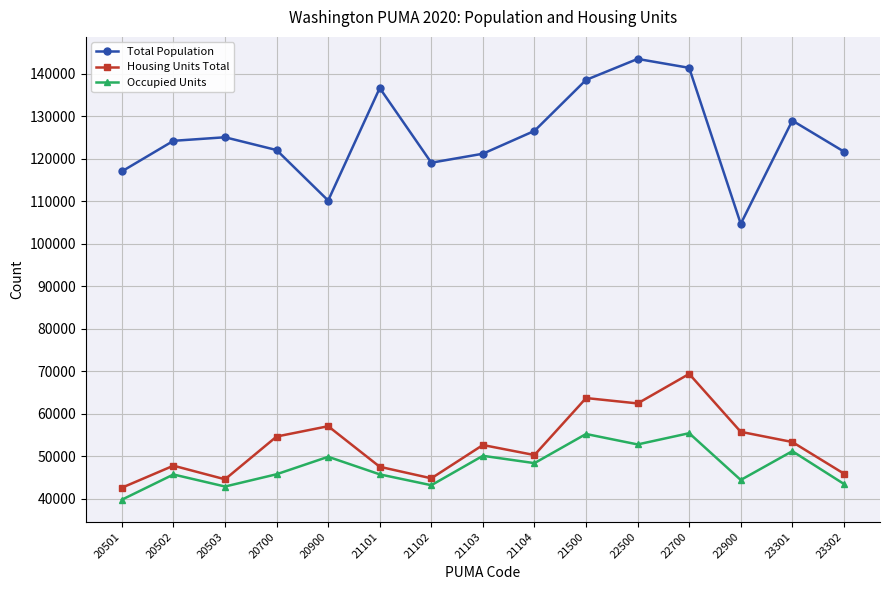

What is the difference between the maximum and second lowest values in the Total Population series?

33328